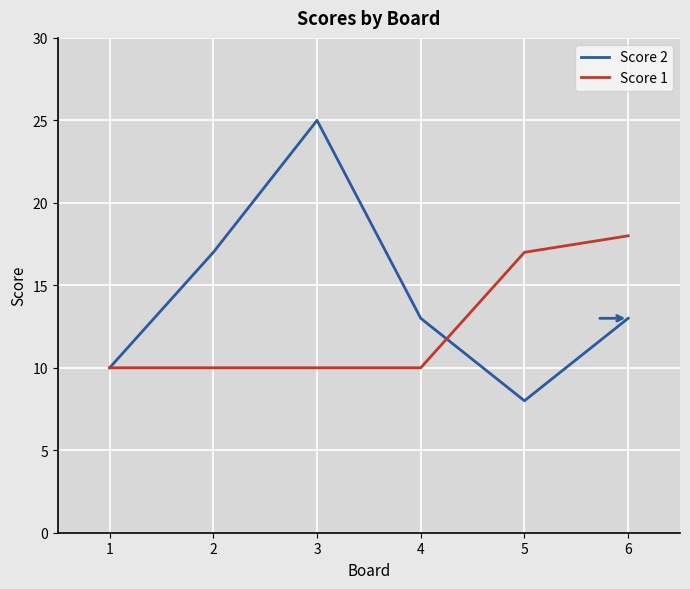

After their last crossing, which series has the higher values: Score 1 or Score 2?

Score 1